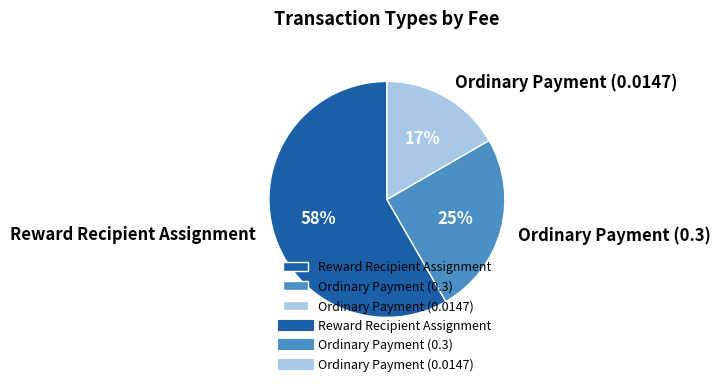

To the nearest percent, what is the combined percentage of Ordinary Payment (0.0147) and Reward Recipient Assignment?

75%